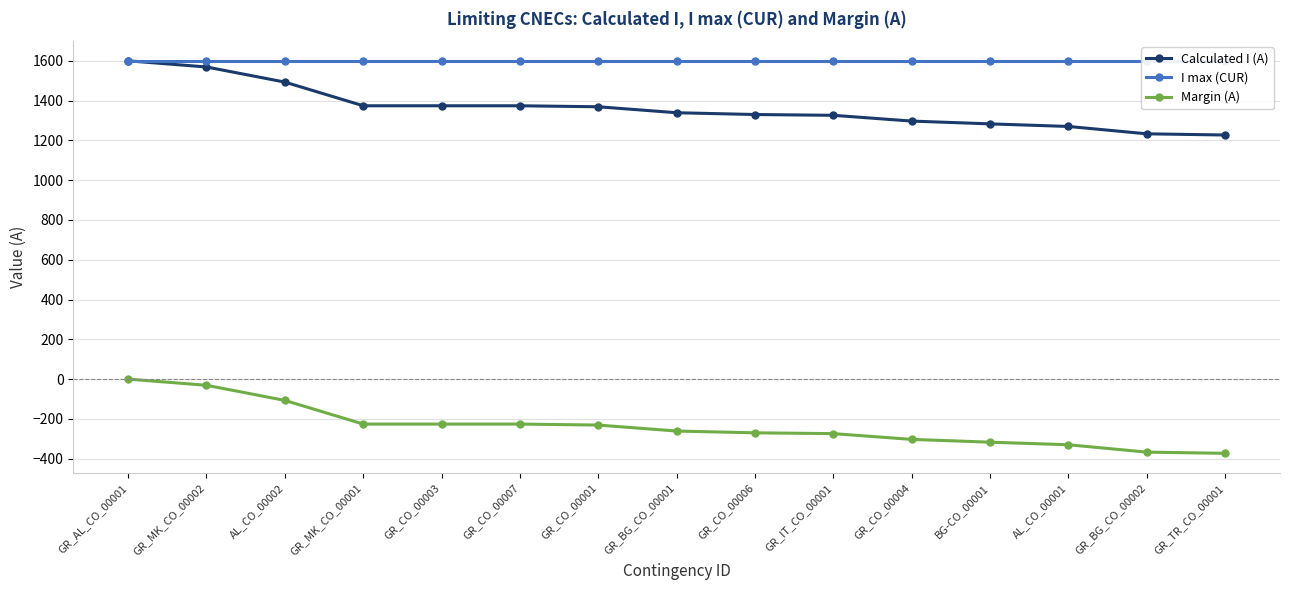

At how many categories does at least one series exceed 948?

15